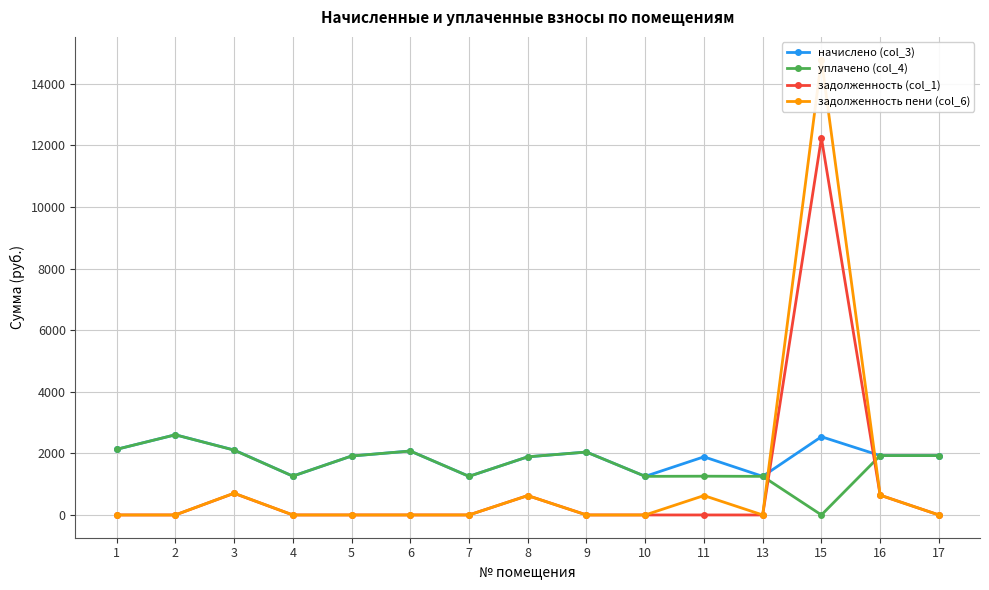

Reading left to right, extract all data points from this chart.

начислено (col_3): 1=2131.1	2=2603.0	3=2109.0	4=1261.0	5=1913.5	6=2075.8	7=1253.6	8=1887.8	9=2042.6	10=1253.6	11=1887.8	13=1253.6	15=2540.3	16=1928.3	17=1928.3
уплачено (col_4): 1=2131.1	2=2603.0	3=2105.7	4=1261.0	5=1913.5	6=2075.8	7=1253.6	8=1887.8	9=2042.6	10=1253.6	11=1258.5	13=1253.6	15=0.0	16=1928.3	17=1928.3
задолженность (col_1): 1=0.0	2=0.0	3=703.0	4=0.0	5=0.0	6=0.0	7=0.0	8=629.2	9=0.0	10=0.0	11=0.0	13=0.0	15=12242.9	16=642.8	17=0.0
задолженность пени (col_6): 1=0.0	2=0.0	3=706.3	4=0.0	5=0.0	6=0.0	7=0.0	8=629.2	9=0.0	10=0.0	11=629.2	13=0.0	15=14783.2	16=642.8	17=0.0